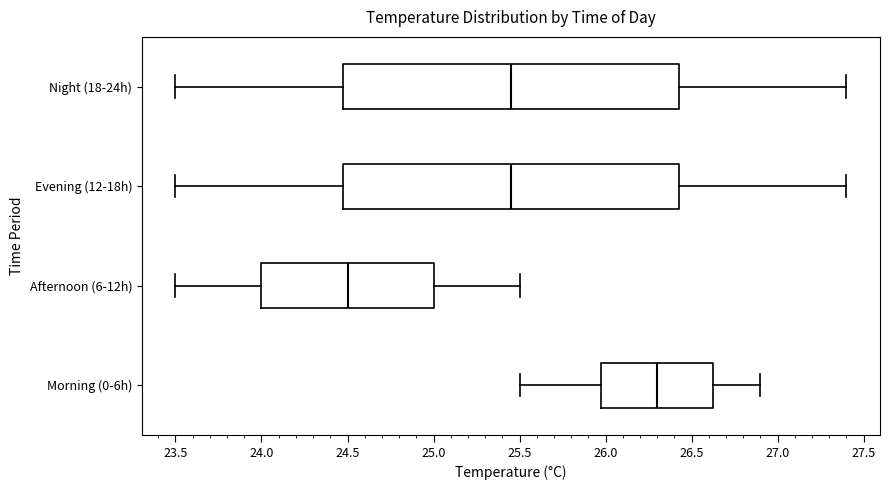

Reading bottom to top, transcribe this box plot: for each box, give where its median line is, the range the box spans, and where its two whiskers end, as read against the x-axis. The values are not printed on the chart, so give them approximately, as read against the axis.

Morning (0-6h): median 26.30, box 26.00 to 26.65, whiskers 25.50 to 26.90
Afternoon (6-12h): median 24.50, box 24.00 to 25.00, whiskers 23.50 to 25.50
Evening (12-18h): median 25.45, box 24.50 to 26.45, whiskers 23.50 to 27.40
Night (18-24h): median 25.45, box 24.50 to 26.45, whiskers 23.50 to 27.40